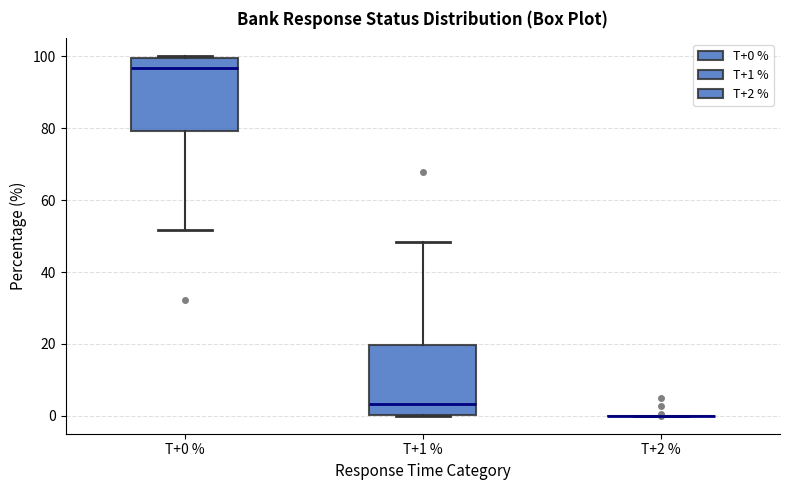

Reading left to right, read every box against the y-axis: the position of its median line, the range the box covers, and the ends of its whiskers. The values are not printed on the chart, so give them approximately, as read against the axis.

T+0 %: median 96, box 80 to 100, whiskers 52 to 100
T+1 %: median 4, box 0 to 20, whiskers 0 to 48
T+2 %: box collapsed to a line at 0, whiskers 0 to 0